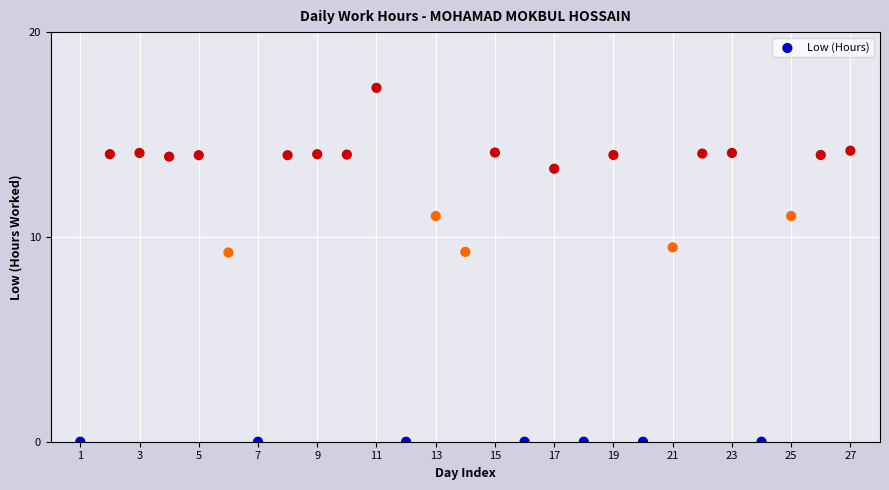

What is the range of Y values (max minus min)?

17.3